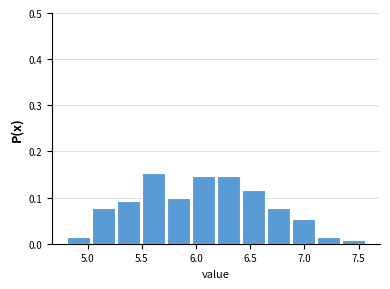

How tall is the bar that spans 5.50 to 5.70 on the x-axis? Neither the bar edges nor the heights are printed on the chart, so give them approximately, as read against the axes.

0.15